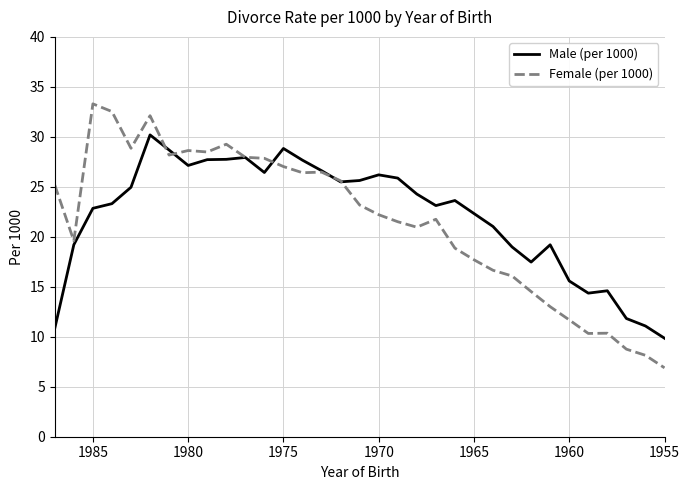

Is the value of Female (per 1000) at 13 greater than the value of Male (per 1000) at 18?

Yes